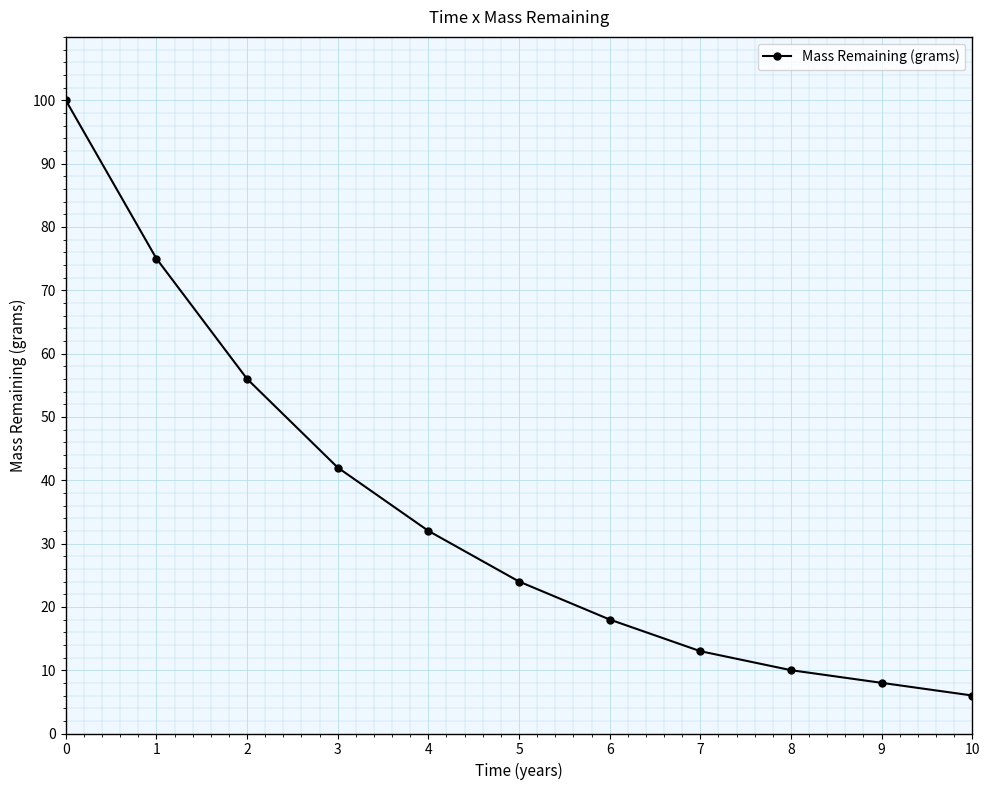

Is it true that the value at 6 is 18?

True